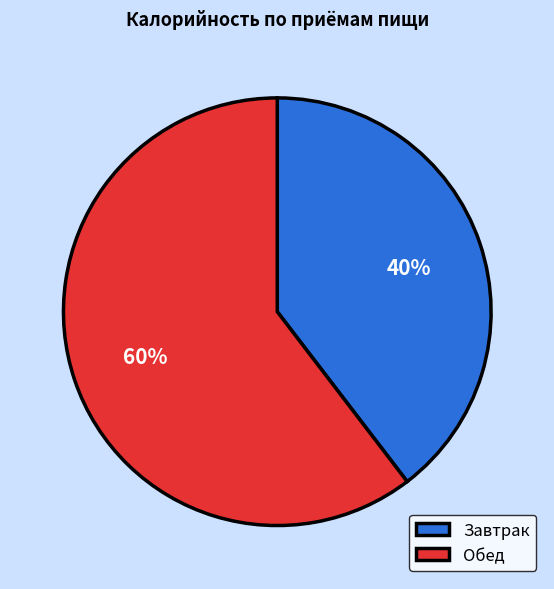

Does Обед represent more than half of the total?

Yes